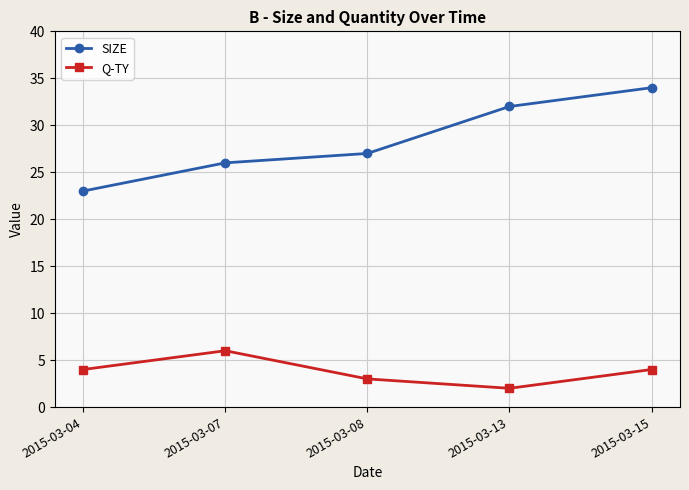

Reading right to left, list all the values displayed in this chart.

SIZE: 2015-03-15=34	2015-03-13=32	2015-03-08=27	2015-03-07=26	2015-03-04=23
Q-TY: 2015-03-15=4	2015-03-13=2	2015-03-08=3	2015-03-07=6	2015-03-04=4